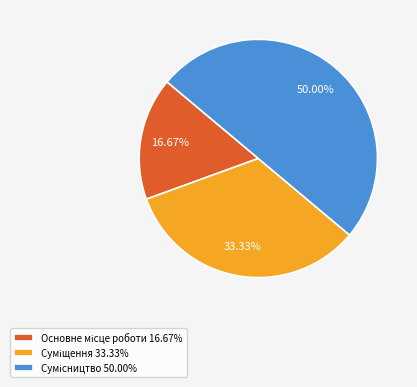

How many slices are in this pie chart?

3